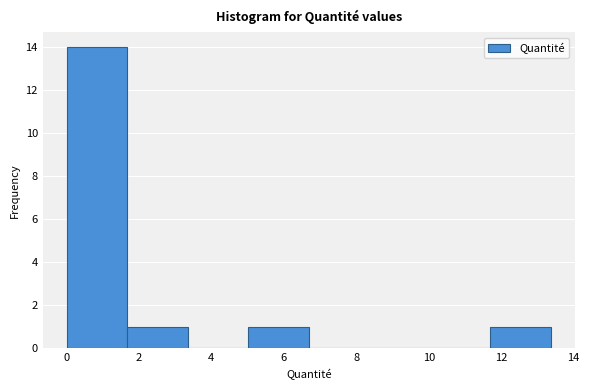

Reading left to right, list every bar in this chart as the range it spans on the x-axis followed by its height. Neither the bar edges nor the heights are printed on the chart, so give them approximately, as read against the axes.

0.0 to 1.6: 14
1.6 to 3.4: 1
3.4 to 5.0: 0
5.0 to 6.6: 1
6.6 to 8.4: 0
8.4 to 10.0: 0
10.0 to 11.6: 0
11.6 to 13.4: 1